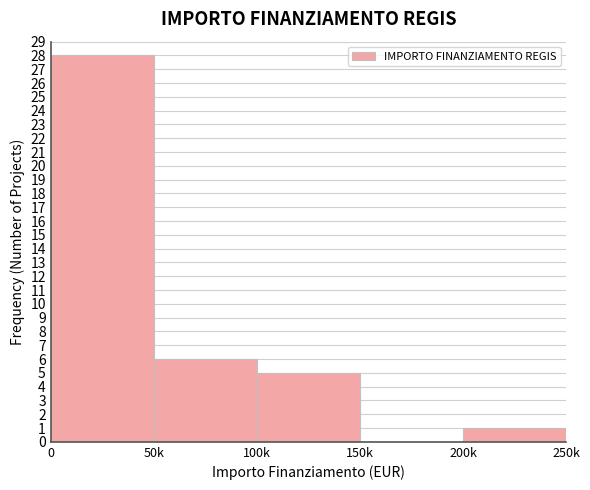

Reading left to right, extract all data points from this chart.

0=28	50k=6	100k=5	150k=0	200k=1